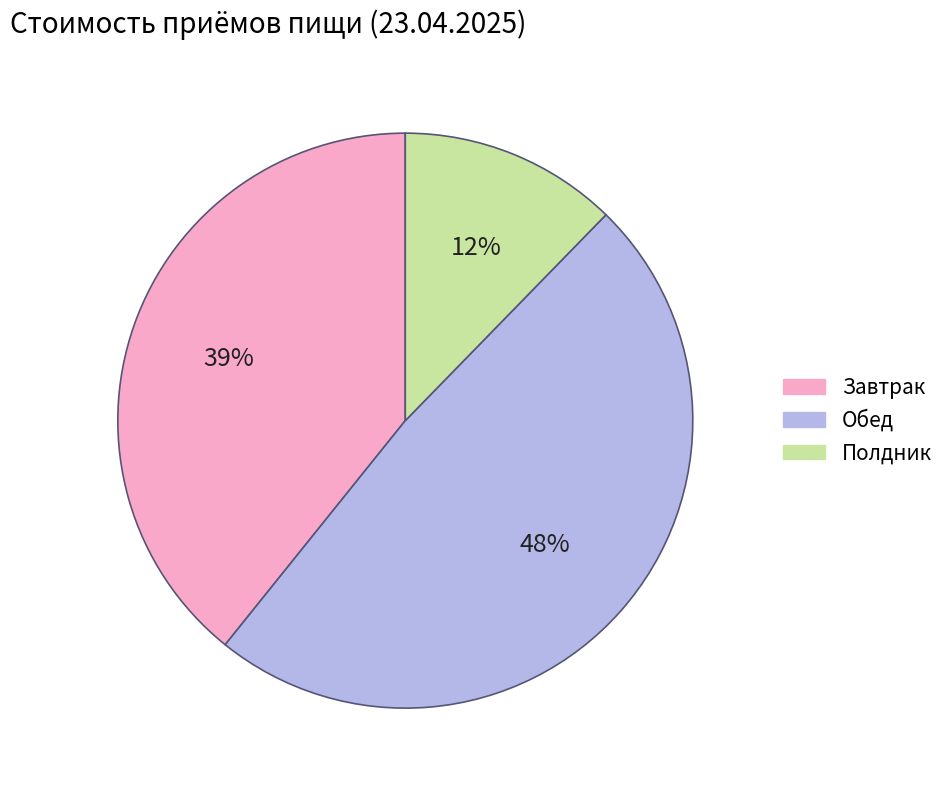

Rank the categories by value from highest to lowest.

Обед, Завтрак, Полдник